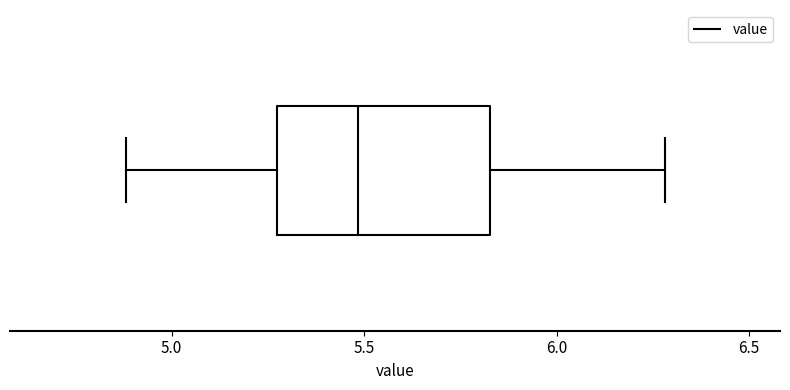

Transcribe this box plot: give where the median line is, the range the box spans, and where the two whiskers end, as read against the x-axis. The values are not printed on the chart, so give them approximately, as read against the axis.

median 5.50, box 5.25 to 5.85, whiskers 4.90 to 6.30